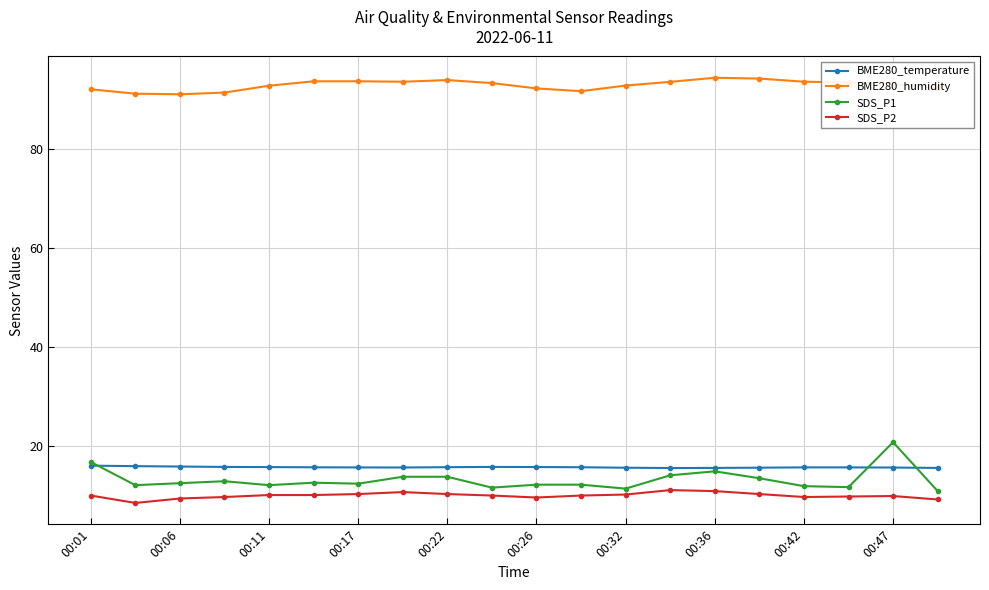

List the series in order of their peak value, lowest first.

SDS_P2, BME280_temperature, SDS_P1, BME280_humidity